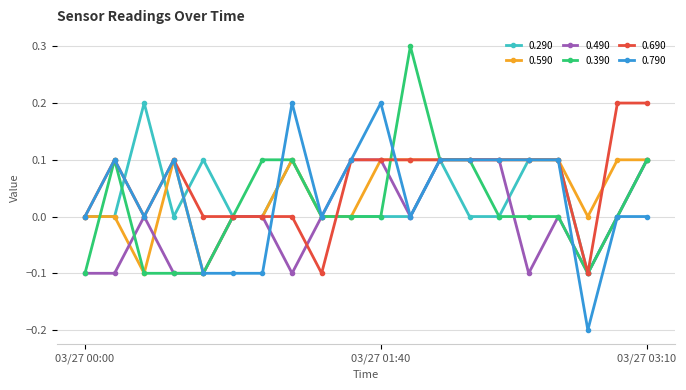

What is the value of the 0.290 point at the 20th from the left?

0.1